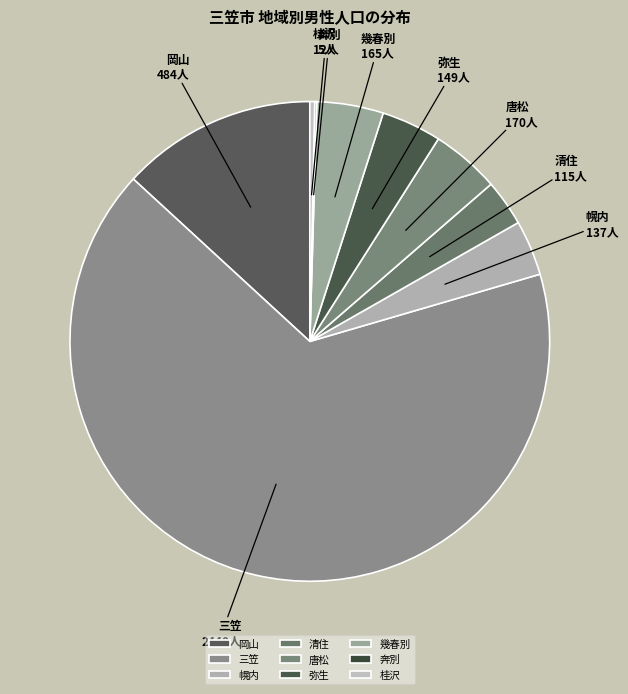

Which category has the biggest portion of the pie?

三笠